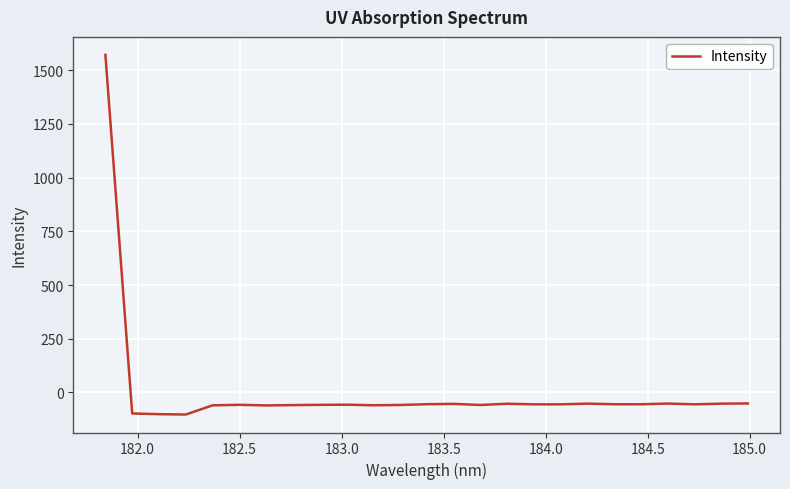

What is the minimum value shown in the chart?

-102.7